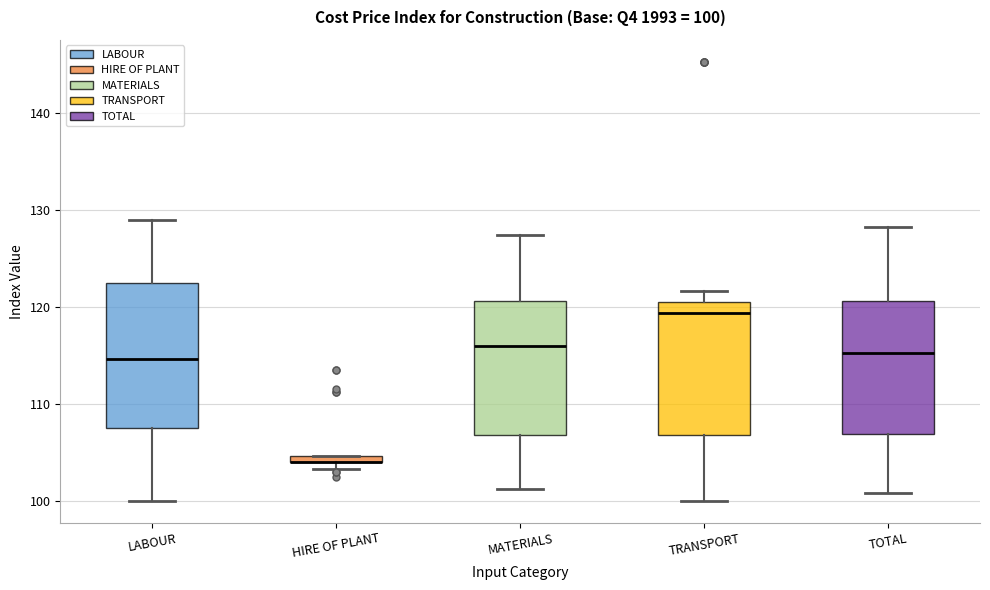

Comparing the boxes themselves (not the whiskers), which one is the tallest?

LABOUR